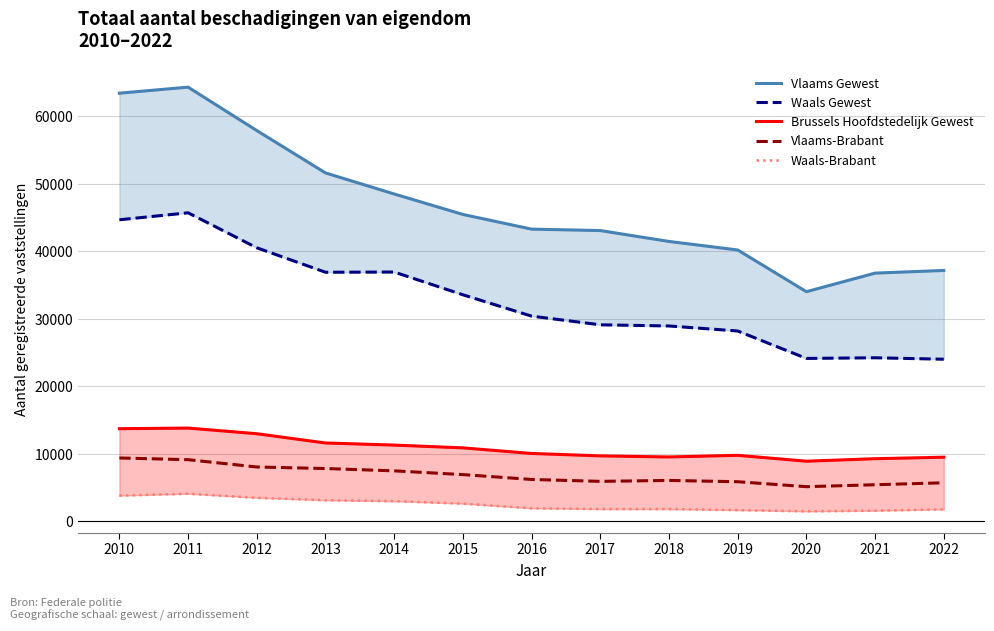

Rank the series at 2022 from highest to lowest value.

Vlaams Gewest, Waals Gewest, Brussels Hoofdstedelijk Gewest, Vlaams-Brabant, Waals-Brabant